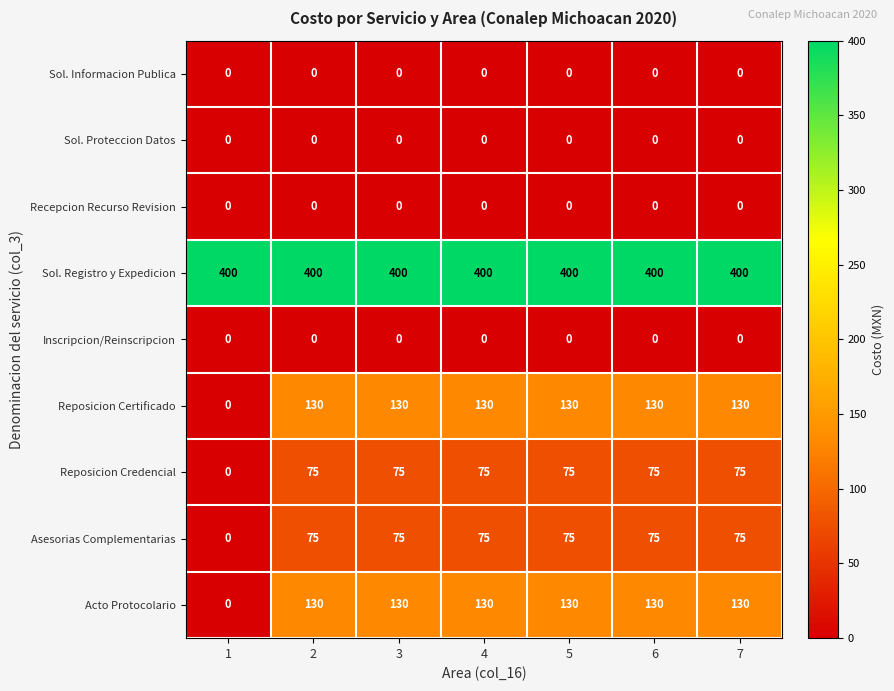

What is the spread (max minus min) of values at 1?

400